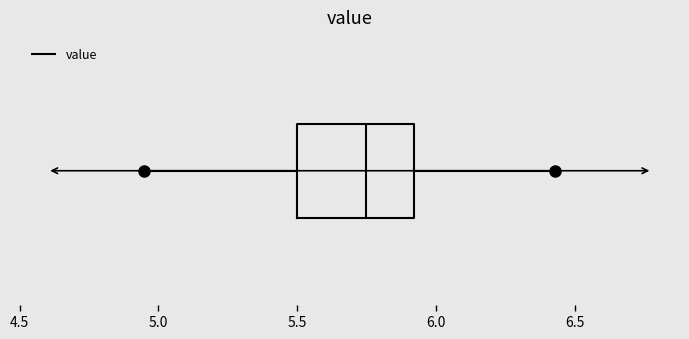

Where does the left whisker of the box end on the x-axis? The values are not printed on the chart, so give them approximately, as read against the axis.

4.95